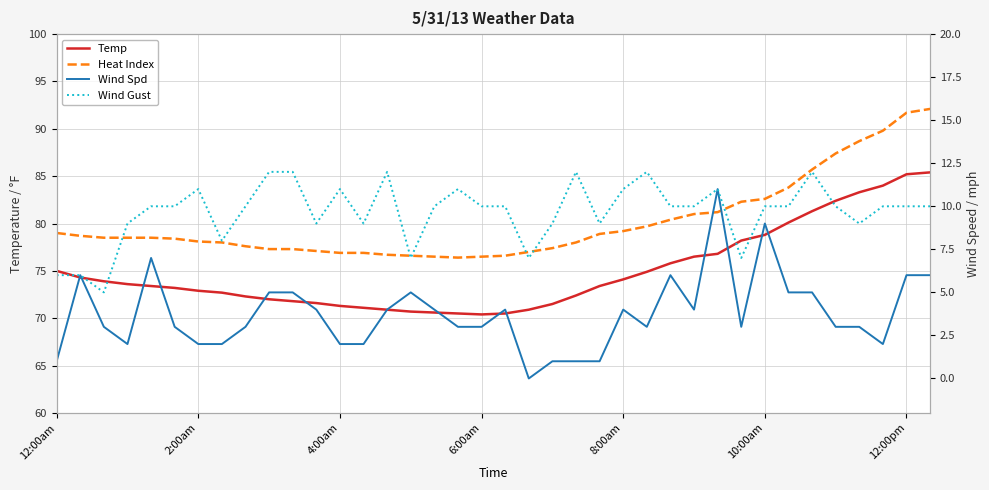

Which series has the largest total across all categories?

Heat Index